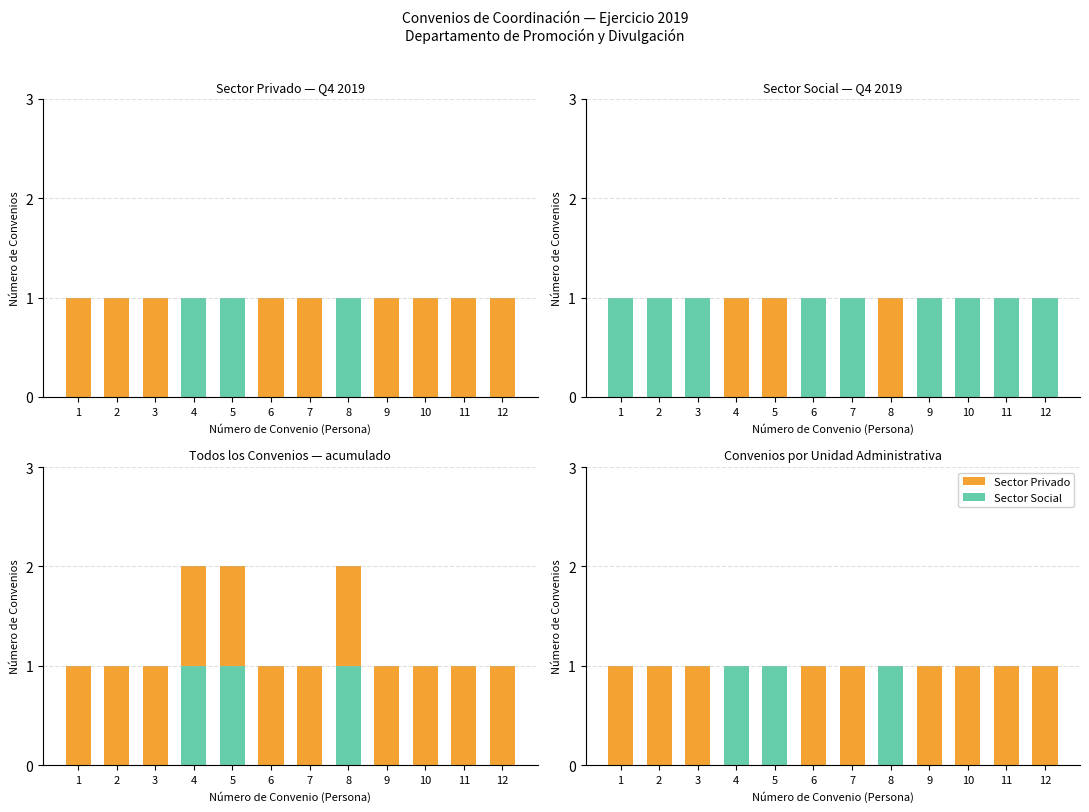

How many groups of bars are there?

12